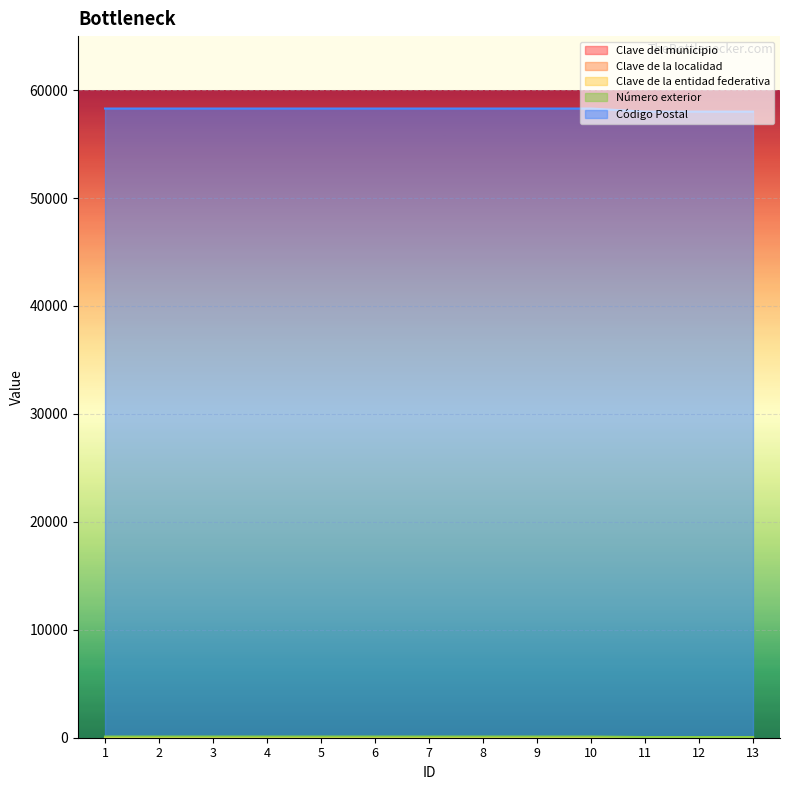

What is the greatest value displayed?

58290